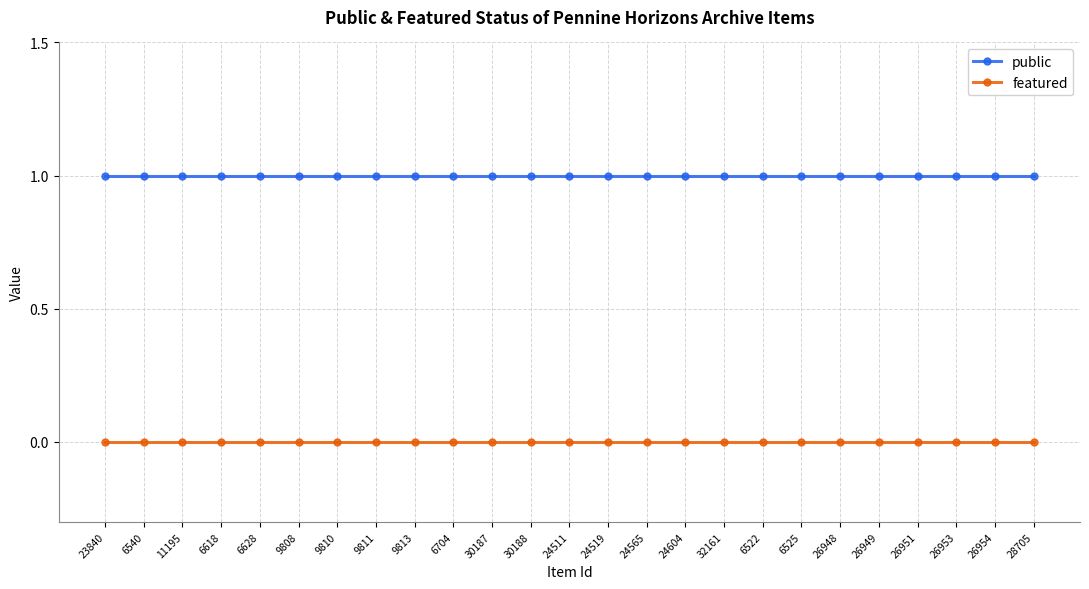

Which series has the largest total across all categories?

public